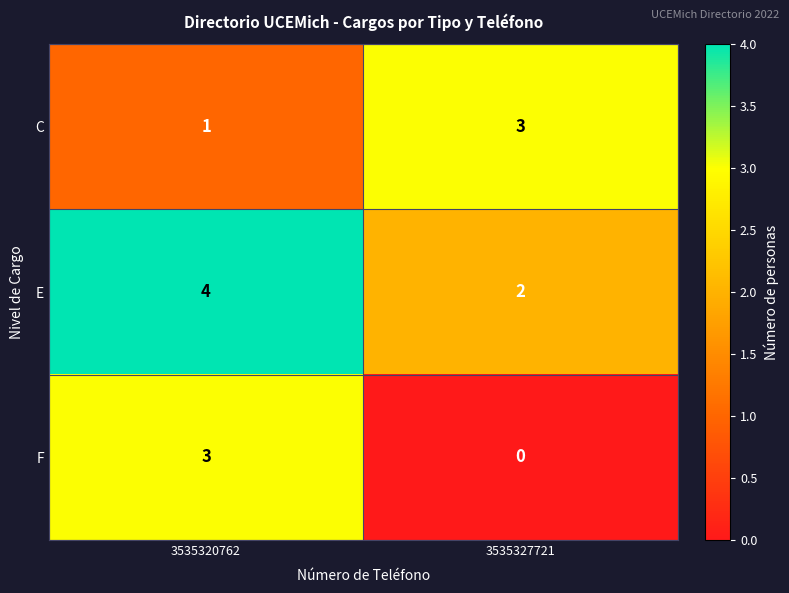

At which label is F closest to 1?

3535327721